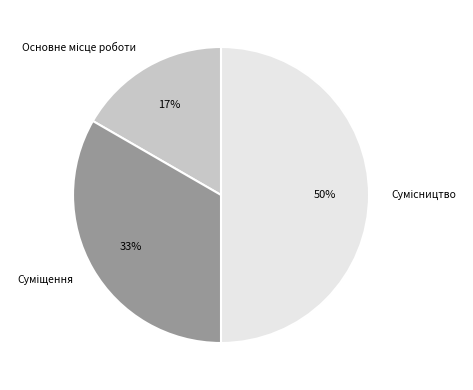

To the nearest percent, what is the average slice percentage?

33%